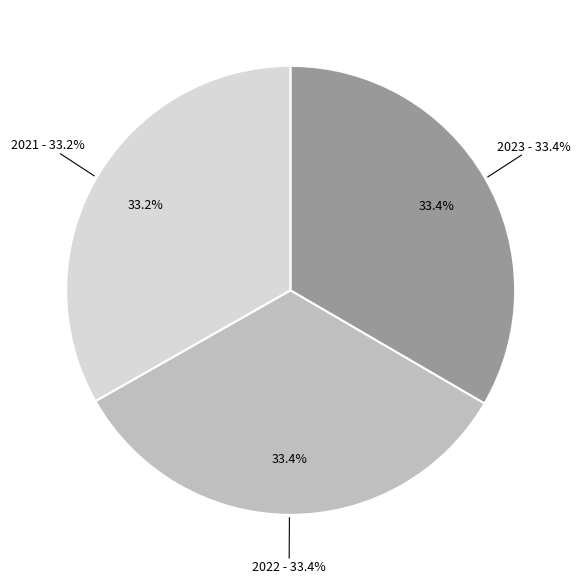

How many segments does this pie chart have?

3